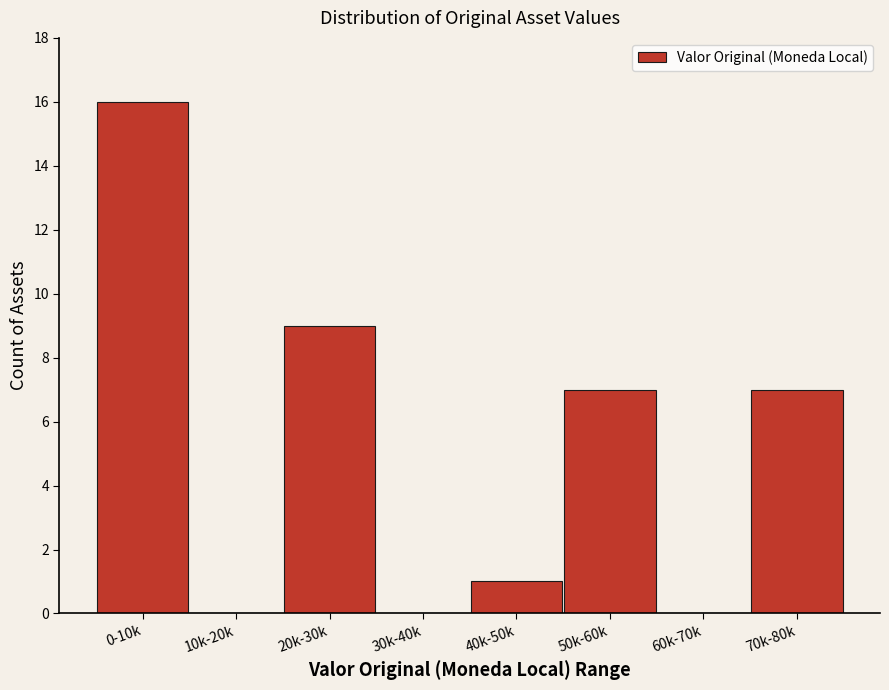

Reading left to right, extract all data points from this chart.

0-10k=16	10k-20k=0	20k-30k=9	30k-40k=0	40k-50k=1	50k-60k=7	60k-70k=0	70k-80k=7